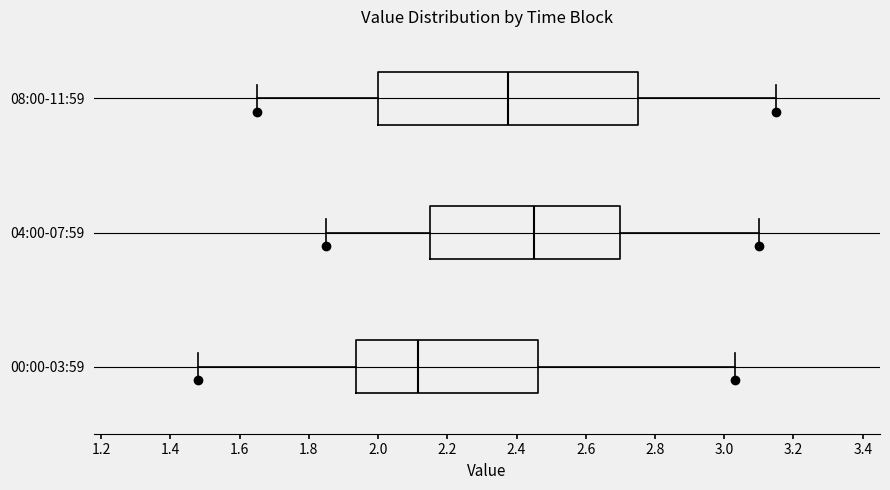

Where does the median line of the box for 04:00-07:59 sit on the x-axis? The values are not printed on the chart, so give them approximately, as read against the axis.

2.46